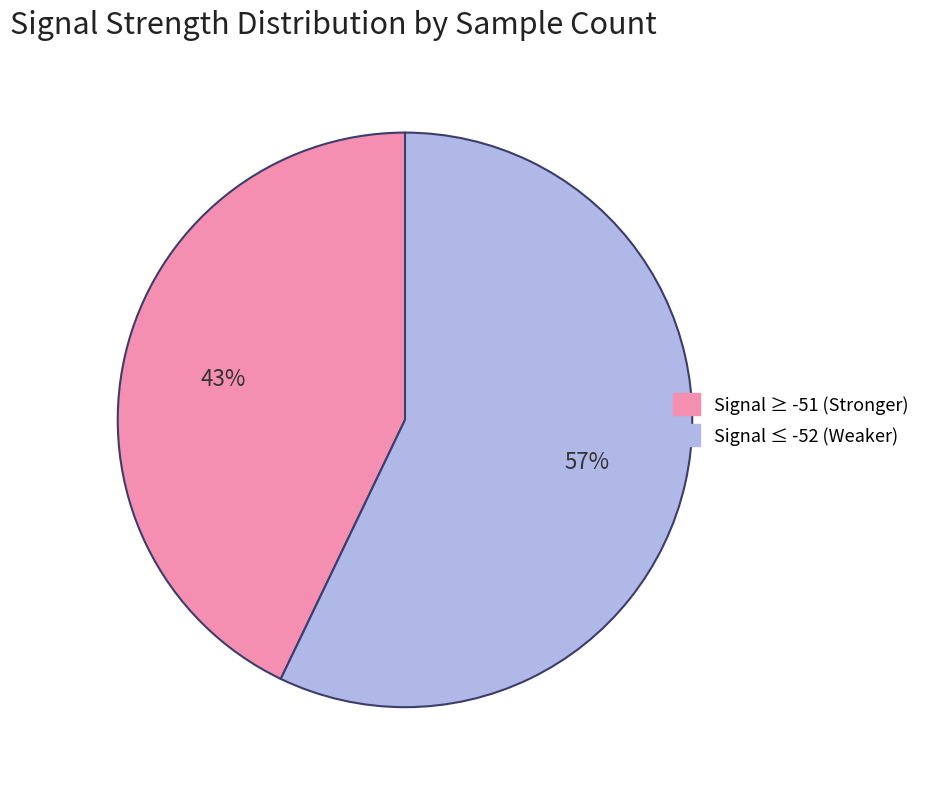

To the nearest percent, what is the average slice percentage?

50%